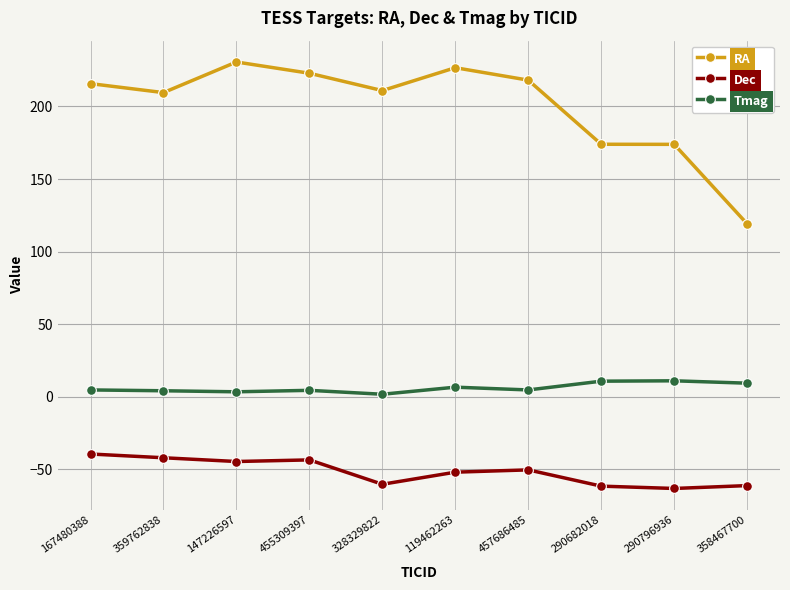

How many data points does each series have?

10